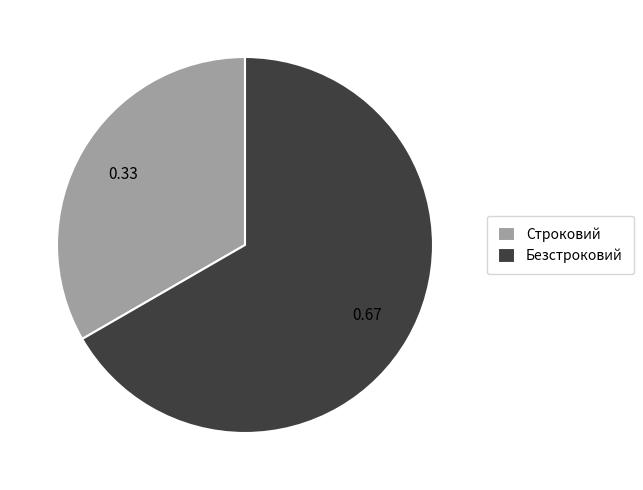

Which category accounts for the majority?

Безстроковий